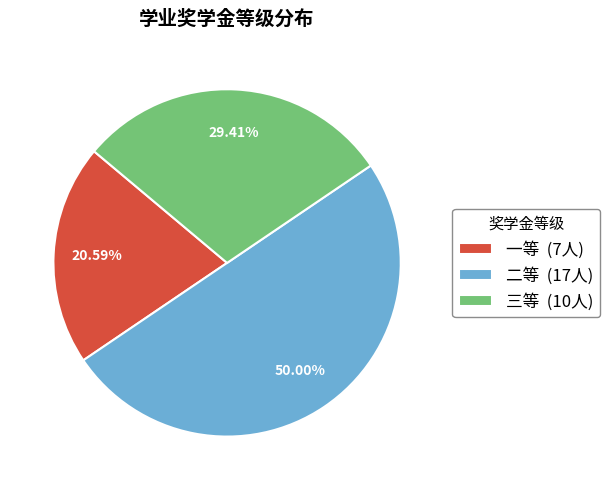

Between 三等 and 一等, which is larger?

三等